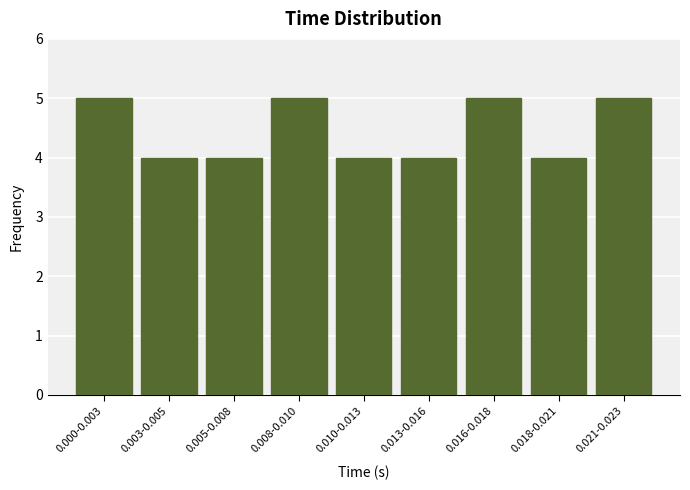

Reading right to left, extract all data points from this chart.

0.021-0.023=5	0.018-0.021=4	0.016-0.018=5	0.013-0.016=4	0.010-0.013=4	0.008-0.010=5	0.005-0.008=4	0.003-0.005=4	0.000-0.003=5